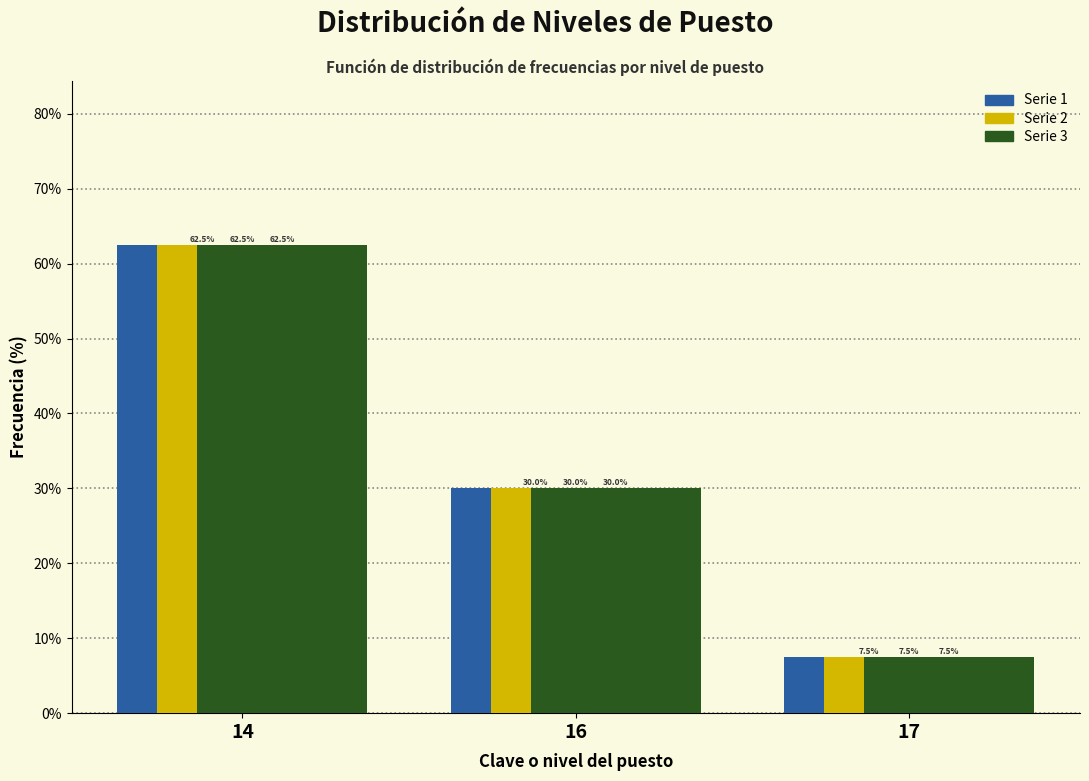

Reading left to right, what are all the values shown in this chart?

Serie 1: 62.5	30.0	7.5
Serie 2: 62.5	30.0	7.5
Serie 3: 62.5	30.0	7.5